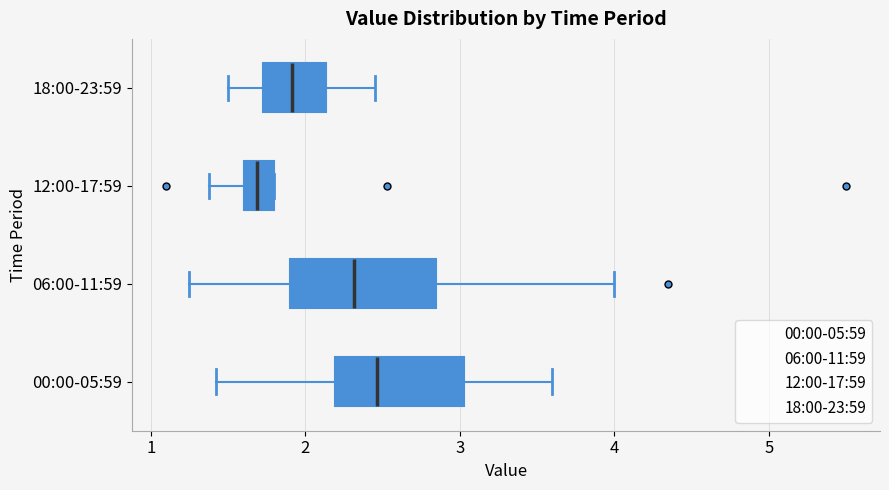

Reading bottom to top, transcribe this box plot: for each box, give where its median line is, the range the box spans, and where its two whiskers end, as read against the x-axis. The values are not printed on the chart, so give them approximately, as read against the axis.

00:00-05:59: median 2.5, box 2.2 to 3.0, whiskers 1.4 to 3.6
06:00-11:59: median 2.3, box 1.9 to 2.8, whiskers 1.3 to 4.0
12:00-17:59: median 1.7, box 1.6 to 1.8, whiskers 1.4 to 1.8
18:00-23:59: median 1.9, box 1.7 to 2.1, whiskers 1.5 to 2.5